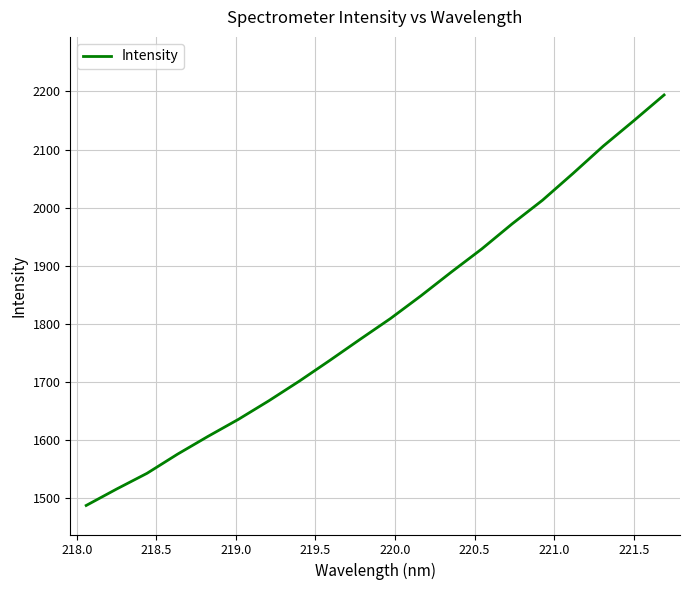

Count the number of values greater than 1808.

10